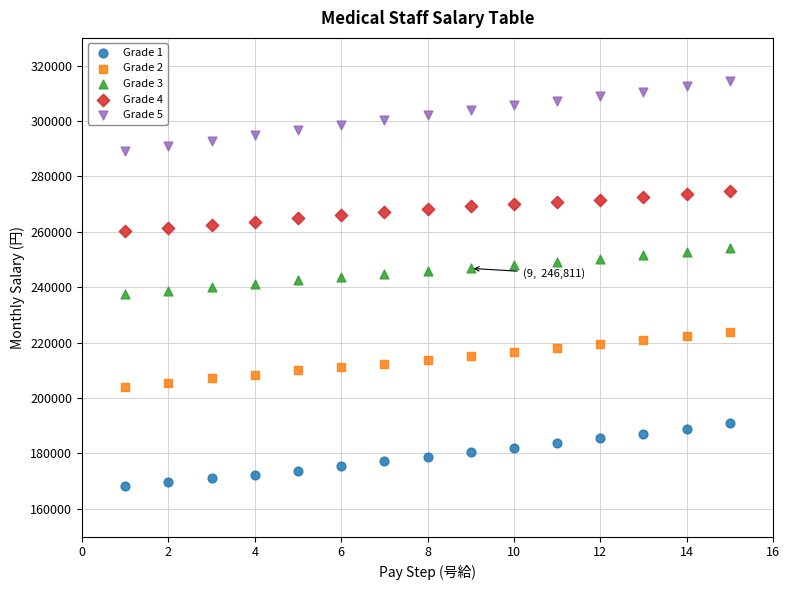

Which series has the widest spread of Y values?

Grade 5